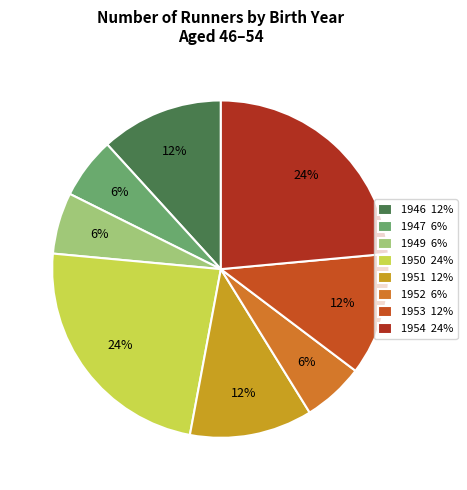

To the nearest percent, what percentage of the pie is 1950 24%?

24%